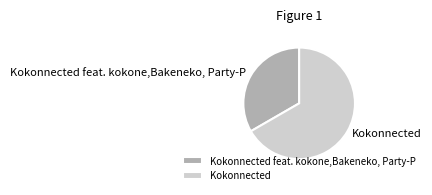

Which has a higher value, Kokonnected or Kokonnected feat. kokone,Bakeneko, Party-P?

Kokonnected